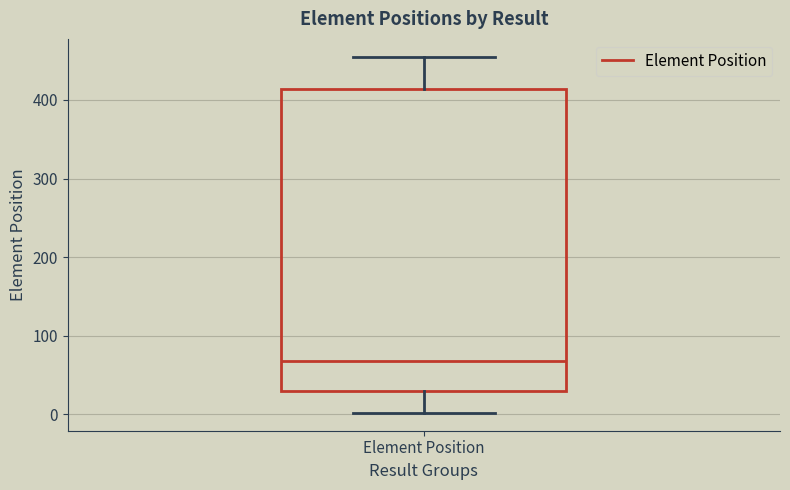

Read this box plot against the y-axis: the position of the median line, the range covered by the box, and the ends of both whiskers. The values are not printed on the chart, so give them approximately, as read against the axis.

median 70, box 30 to 410, whiskers 0 to 460